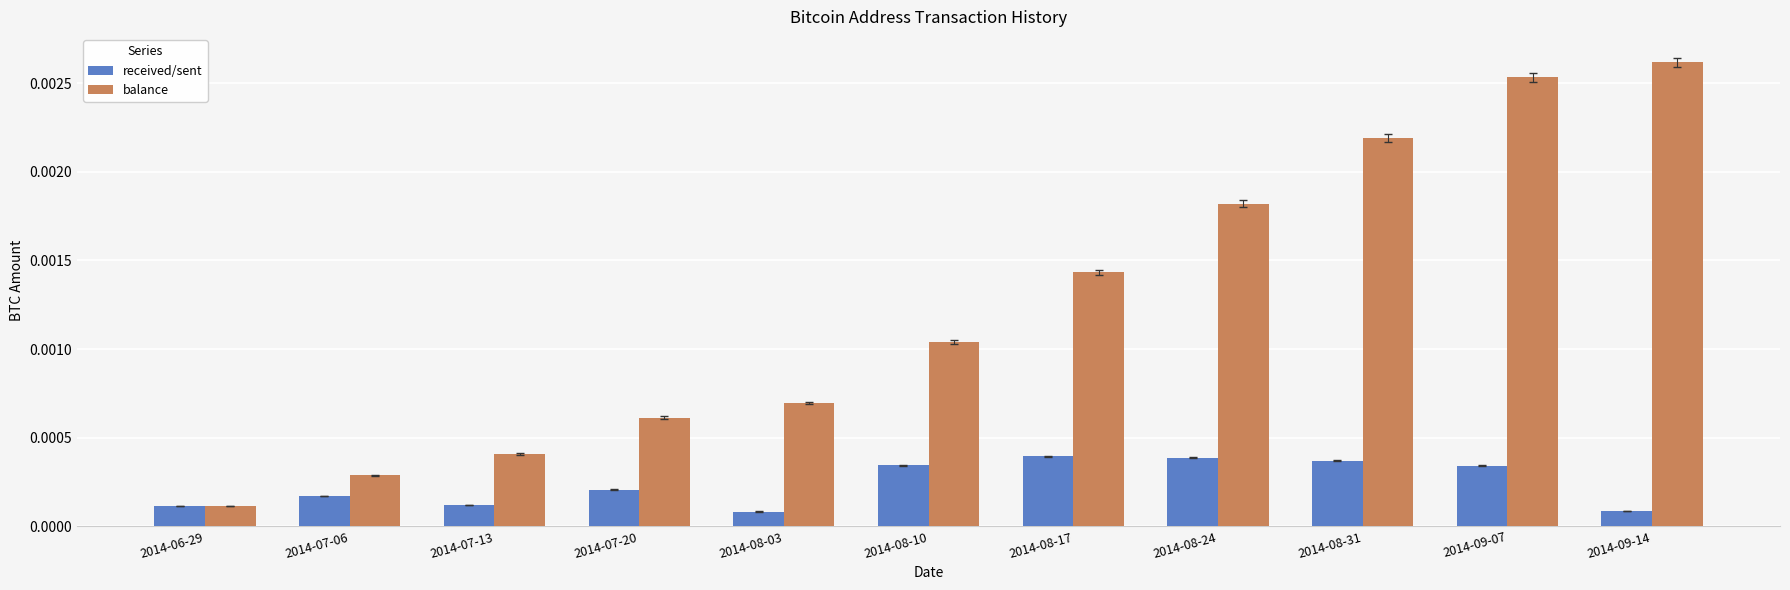

How many categories are shown in the chart?

11